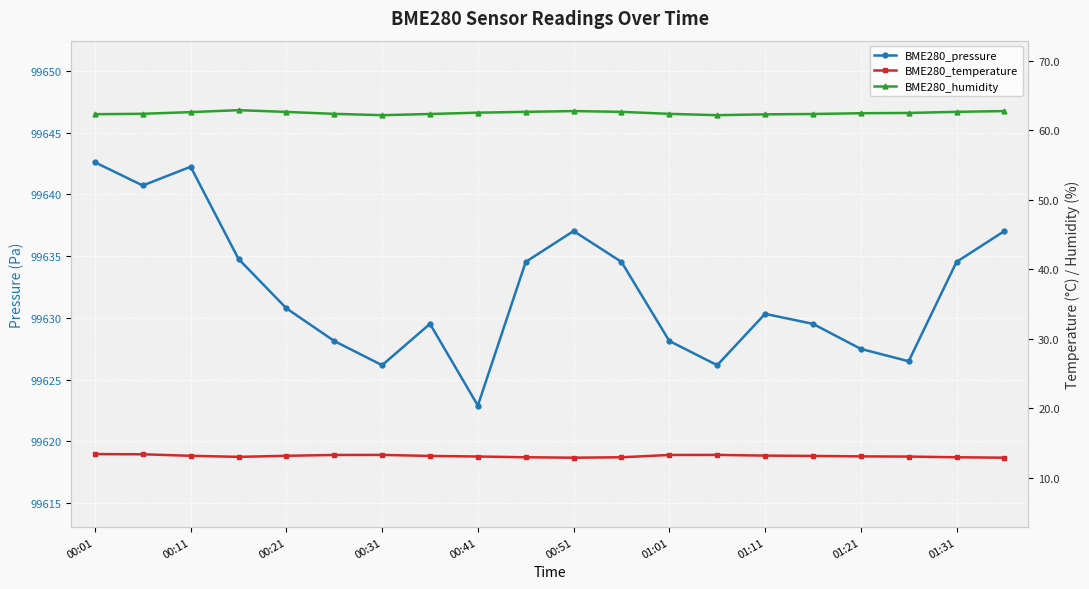

What are all the series names shown in the legend?

BME280_pressure, BME280_temperature, BME280_humidity